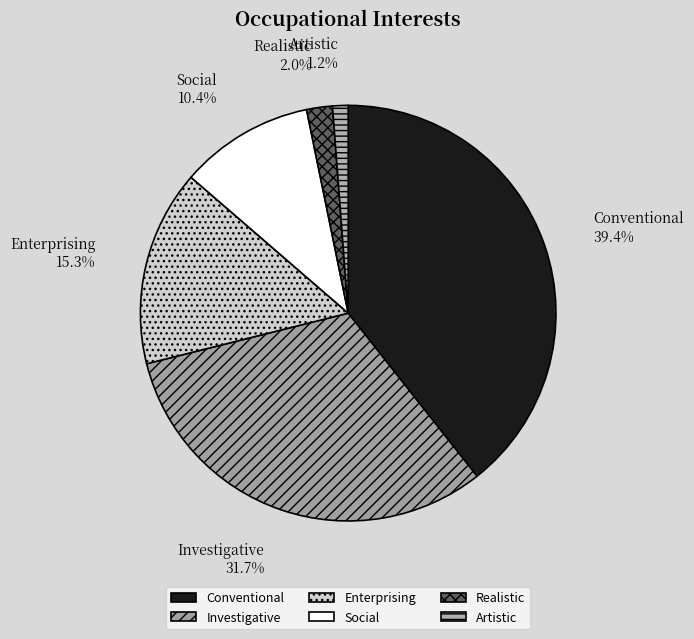

What portion of the pie excludes Social?

89.6%